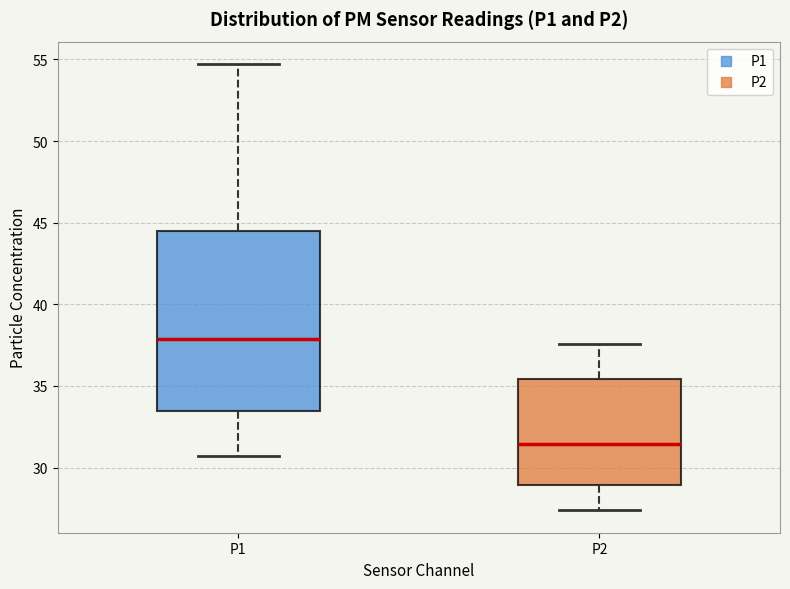

Reading left to right, read every box against the y-axis: the position of its median line, the range the box covers, and the ends of its whiskers. The values are not printed on the chart, so give them approximately, as read against the axis.

P1: median 38.0, box 33.5 to 44.5, whiskers 30.5 to 54.5
P2: median 31.5, box 29.0 to 35.5, whiskers 27.5 to 37.5